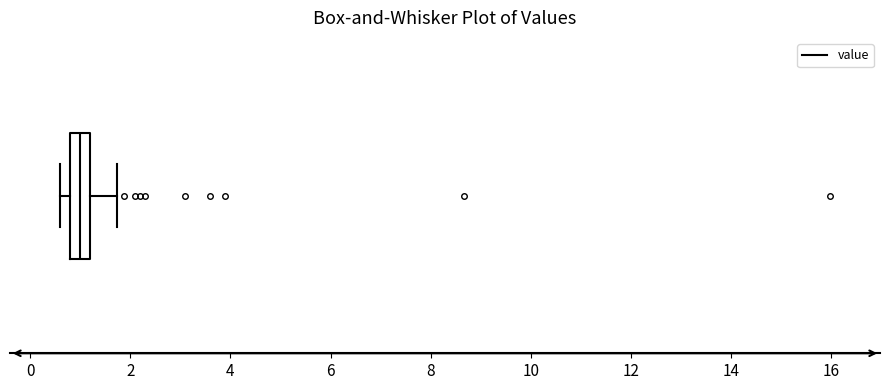

Transcribe this box plot: give where the median line is, the range the box spans, and where the two whiskers end, as read against the x-axis. The values are not printed on the chart, so give them approximately, as read against the axis.

median 1.0, box 0.8 to 1.2, whiskers 0.6 to 1.8